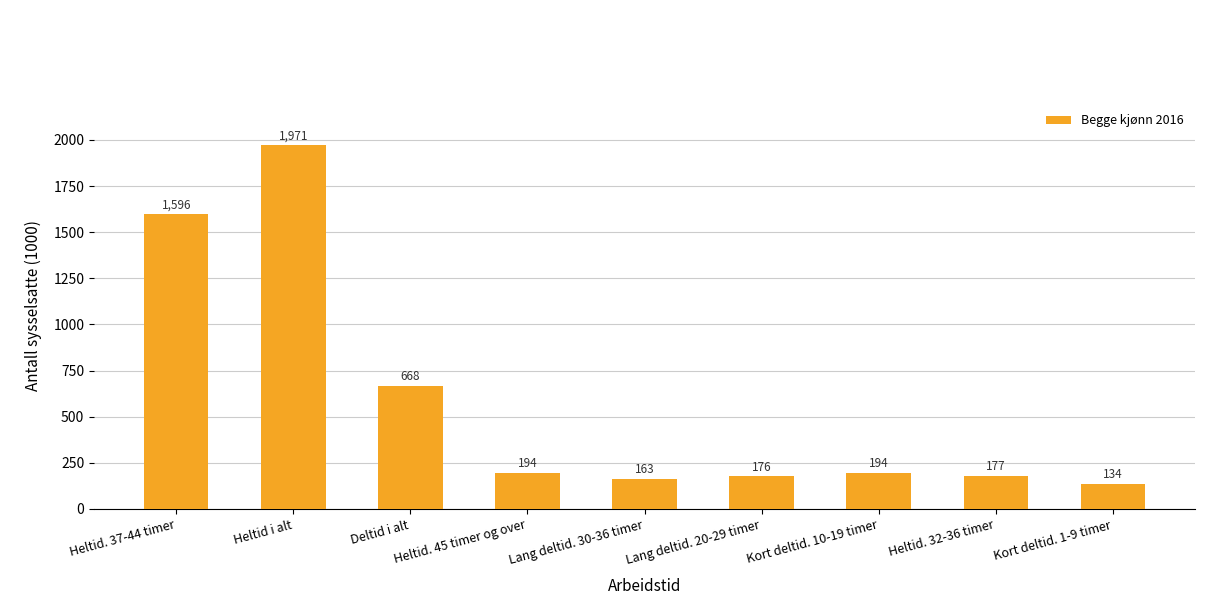

Reading left to right, extract all data points from this chart.

1596	1971	668	194	163	176	194	177	134